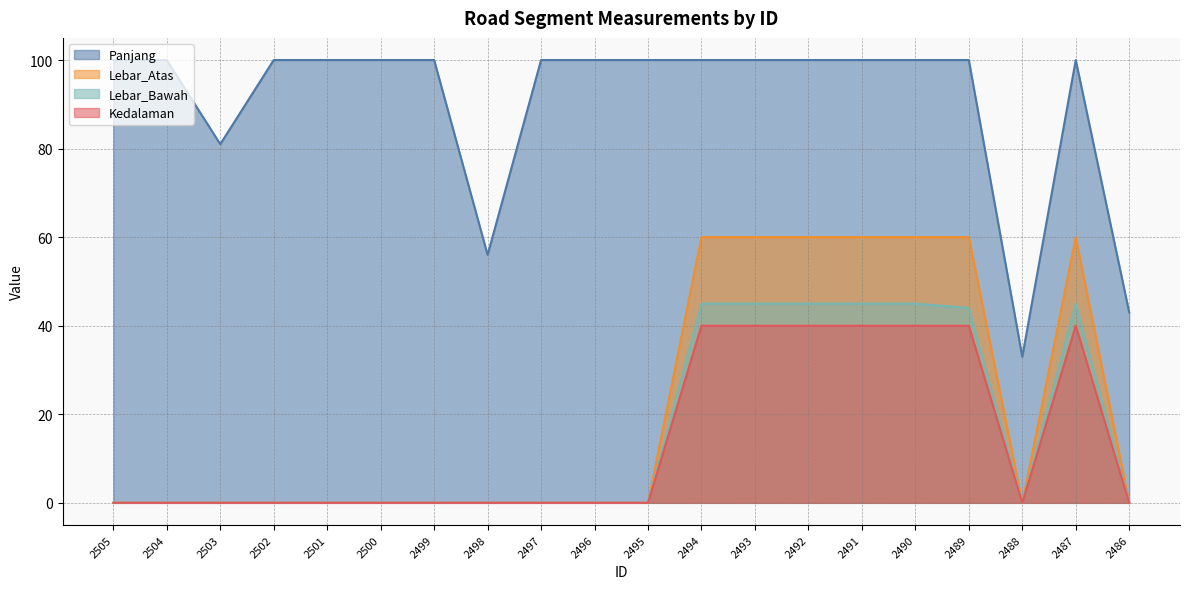

Is the value of Kedalaman at 2492 greater than the value of Panjang at 2497?

No